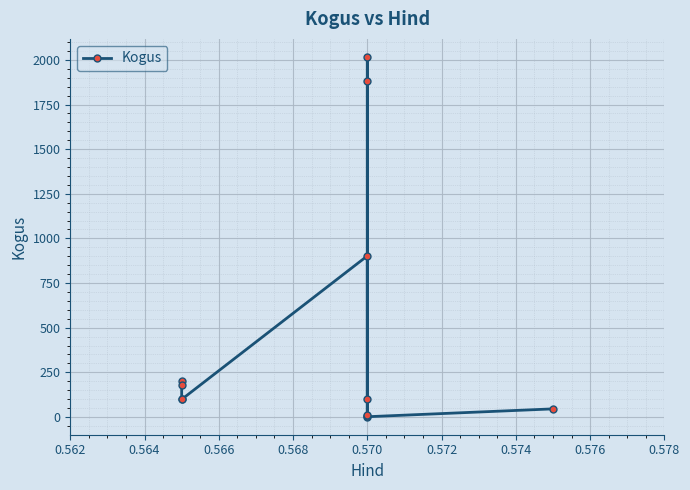

Reading left to right, transcribe all the data shown in this chart.

45	1	2017	1883	100	7	10	902	98	100	200	177